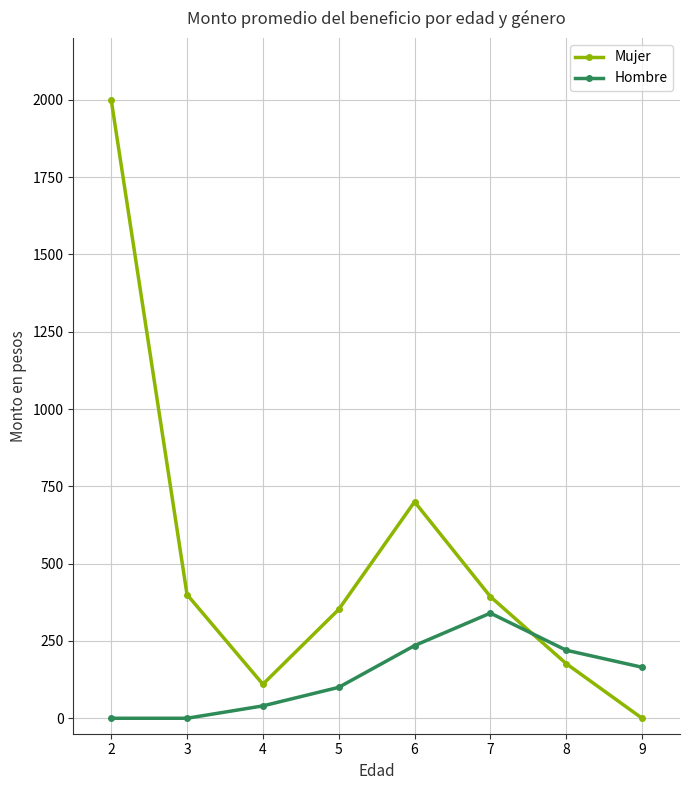

At which category is the sum across all series the highest?

2